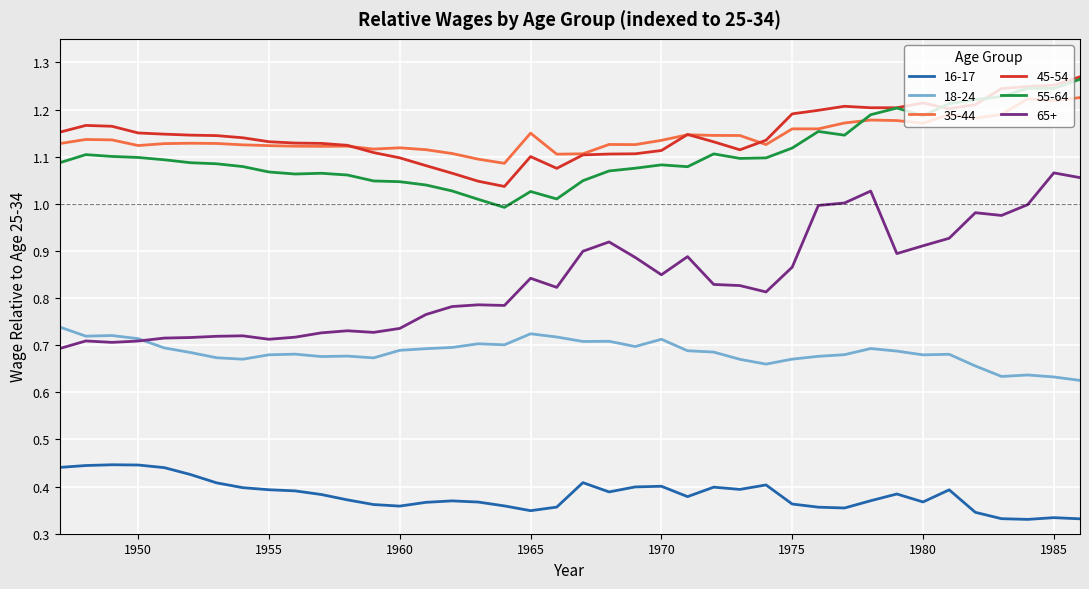

True or false: 65+ and 16-17 cross at least once.

False